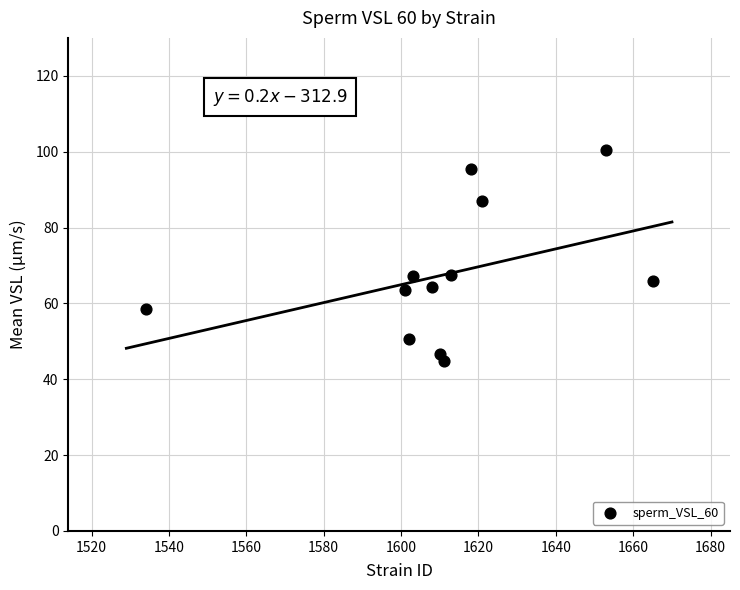

What is the range of X values (max minus min)?

131.0